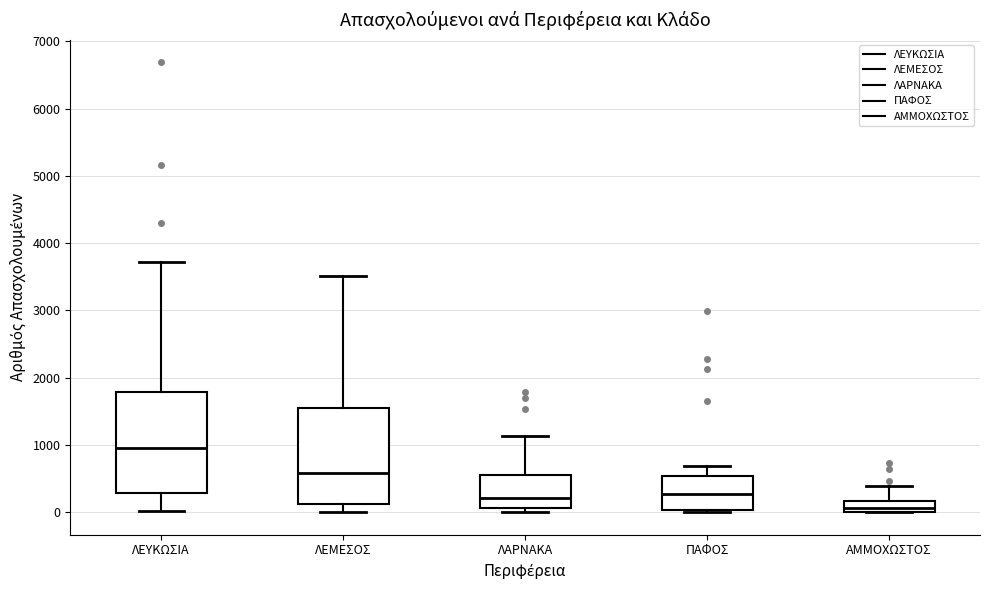

Where is the lower edge of the box for ΛΕΜΕΣΟΣ on the y-axis? The values are not printed on the chart, so give them approximately, as read against the axis.

100